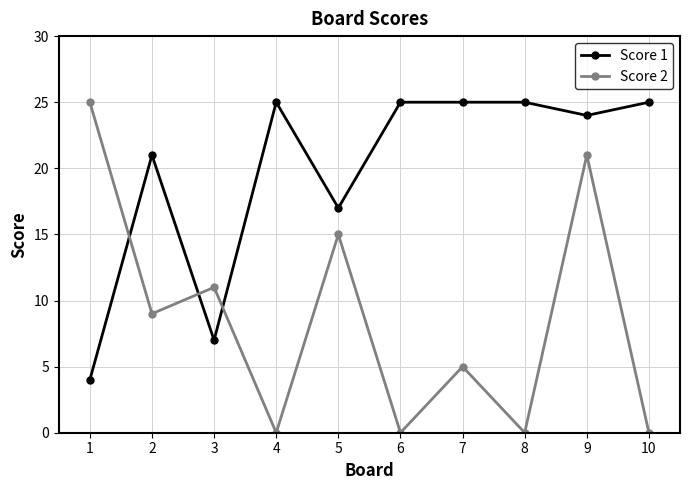

Is it true that Score 2 equals 9 at 9?

False